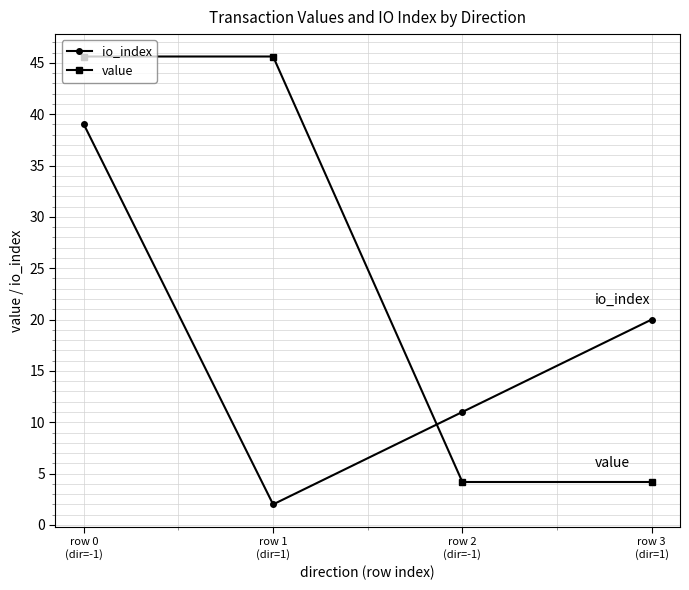

Is the value of value at row 2
(dir=-1) greater than the value of io_index at row 0
(dir=-1)?

No